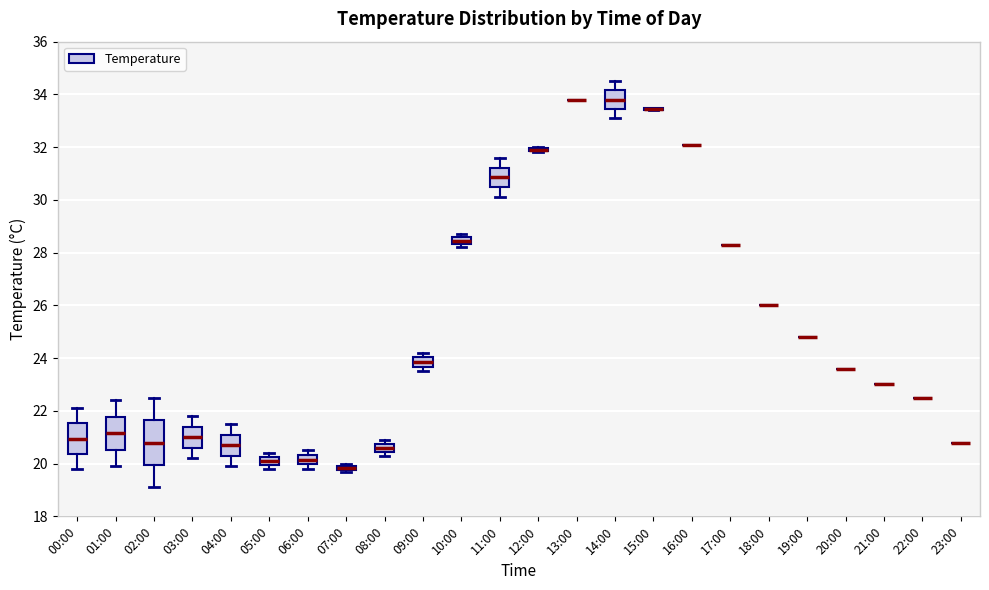

Which box is the tallest, from its lower edge to its upper edge?

02:00